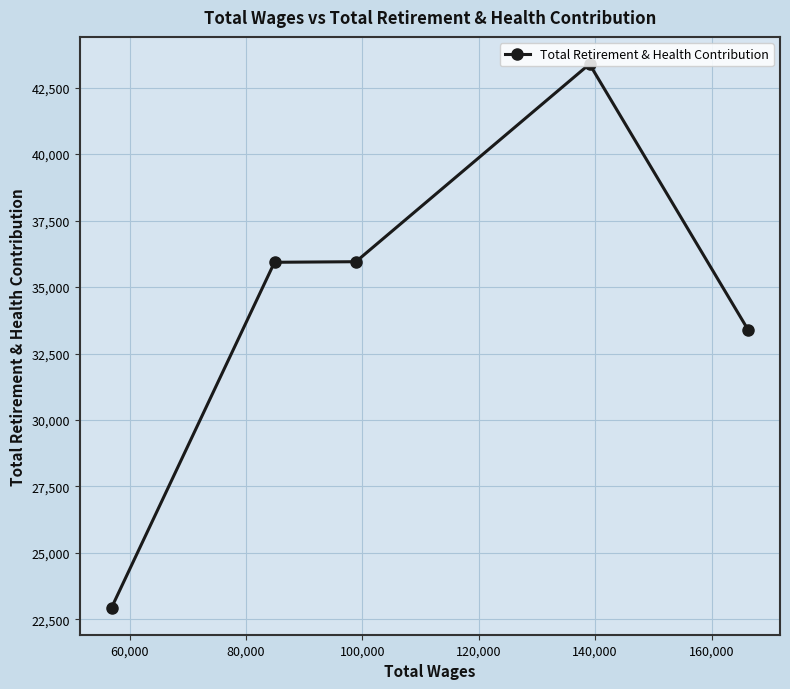

What is the greatest value displayed?

43384